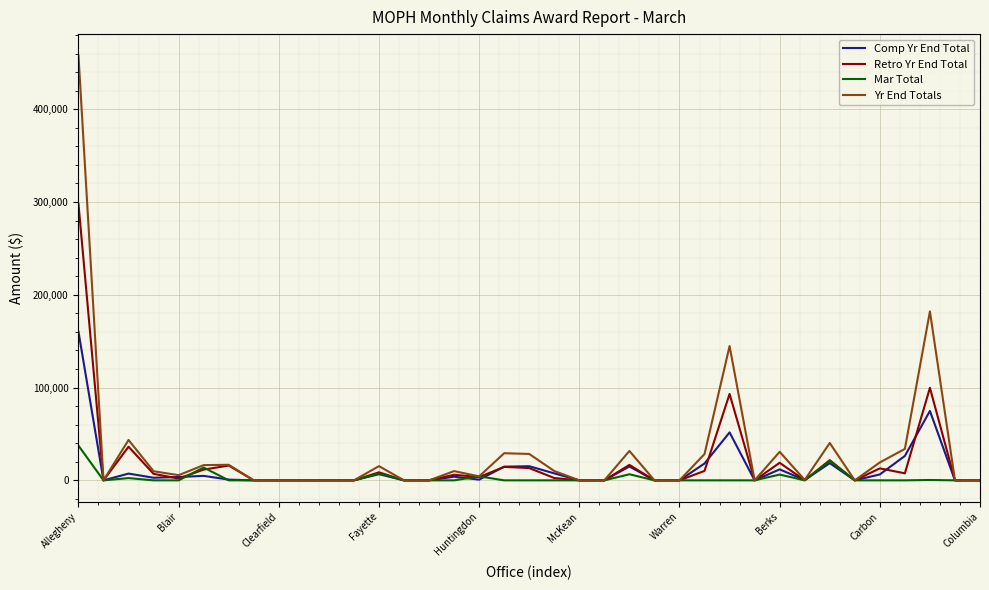

Rank the series by their maximum value, from lowest to highest.

Mar Total, Comp Yr End Total, Retro Yr End Total, Yr End Totals